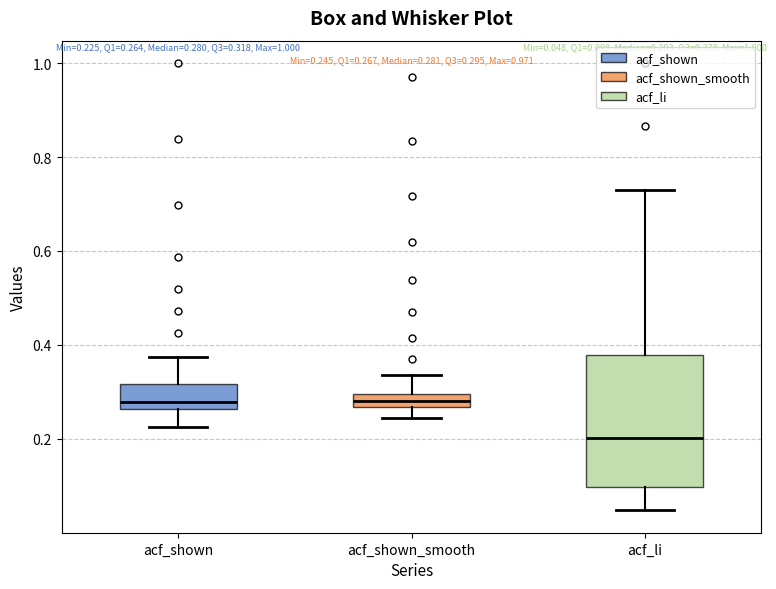

Comparing the boxes themselves (not the whiskers), which one is the tallest?

acf_li